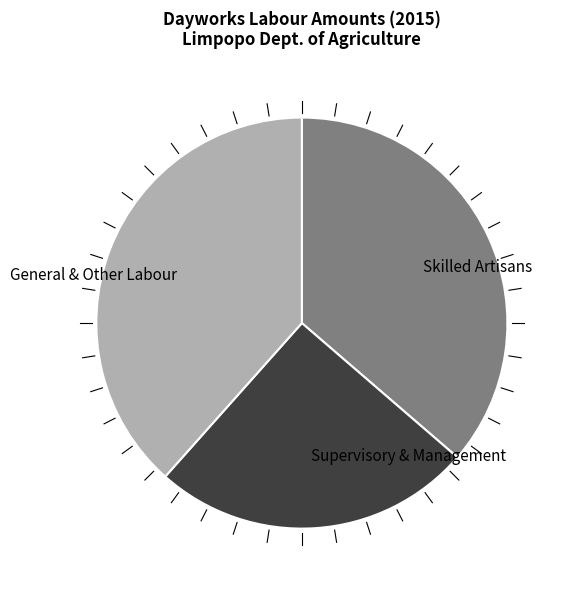

Approximately how many times larger is the value at Skilled Artisans compared to Supervisory & Management?

1.4